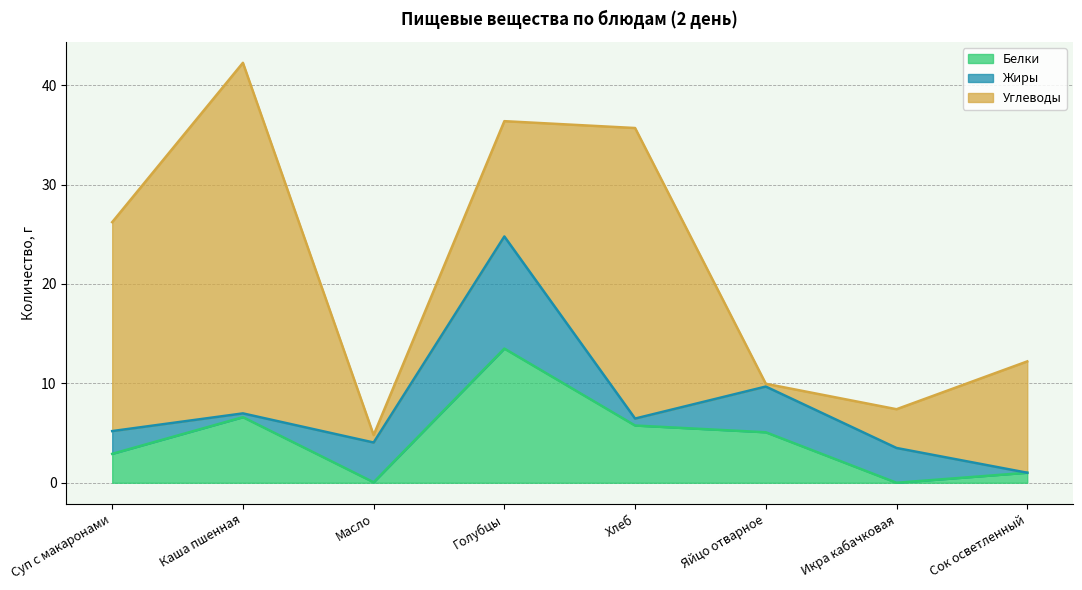

Which series has the largest total across all categories?

Углеводы